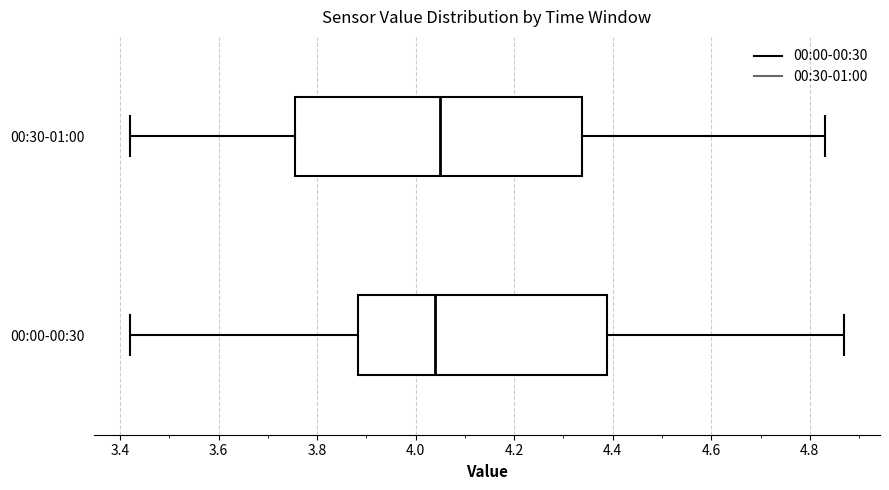

Comparing the boxes themselves (not the whiskers), which one is the widest?

00:30-01:00